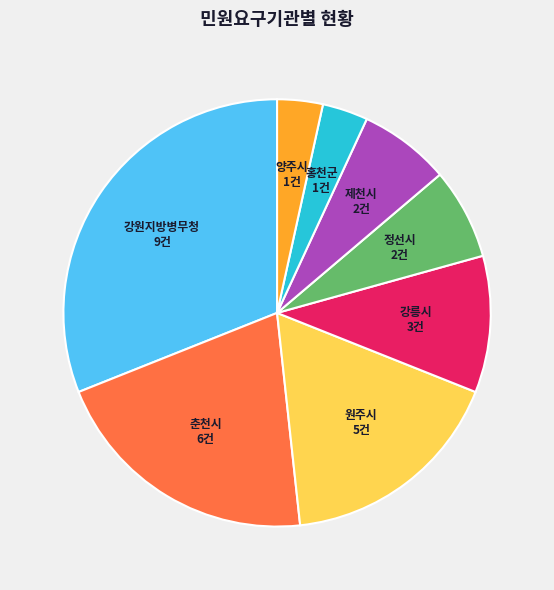

Count the number of slices in the pie.

8